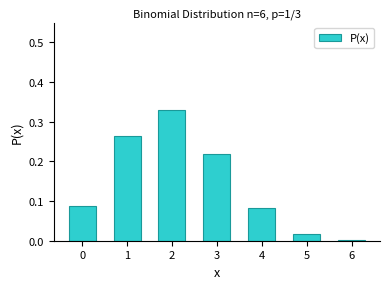

What is the sum of all values?

1.0